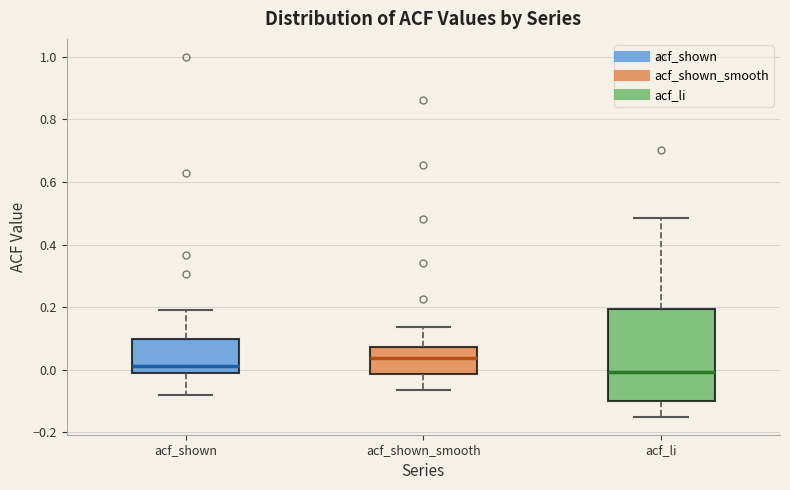

Reading left to right, transcribe this box plot: for each box, give where its median line is, the range the box spans, and where its two whiskers end, as read against the y-axis. The values are not printed on the chart, so give them approximately, as read against the axis.

acf_shown: median 0.02, box 0.00 to 0.10, whiskers -0.08 to 0.20
acf_shown_smooth: median 0.04, box -0.02 to 0.08, whiskers -0.06 to 0.14
acf_li: median 0.00, box -0.10 to 0.20, whiskers -0.14 to 0.48